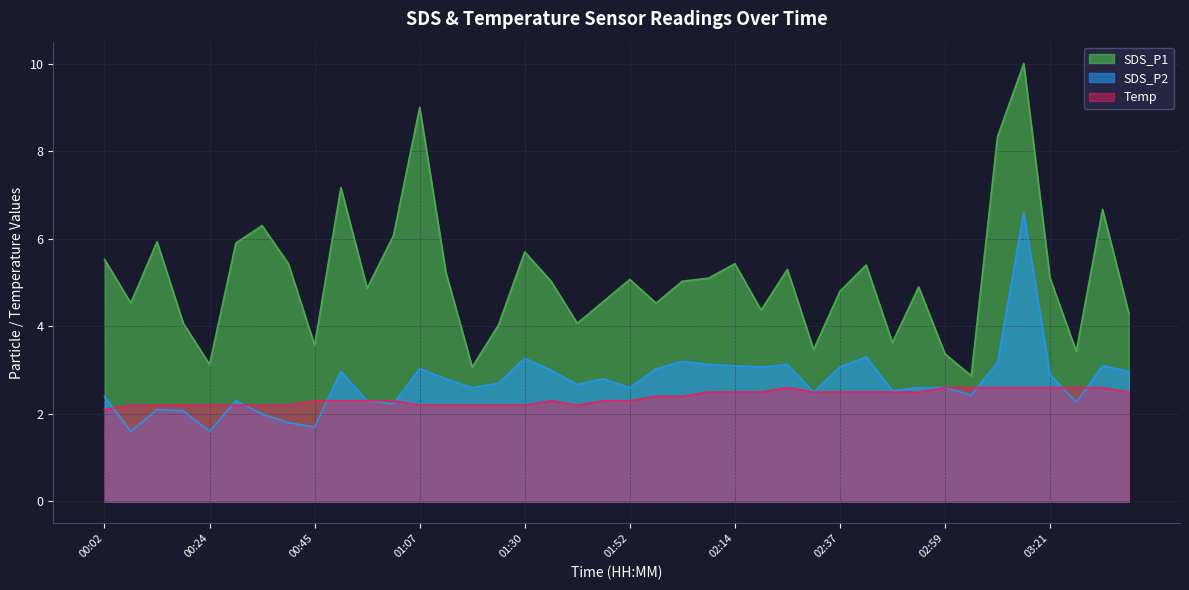

What is the label of the 20th point from the left?

01:47